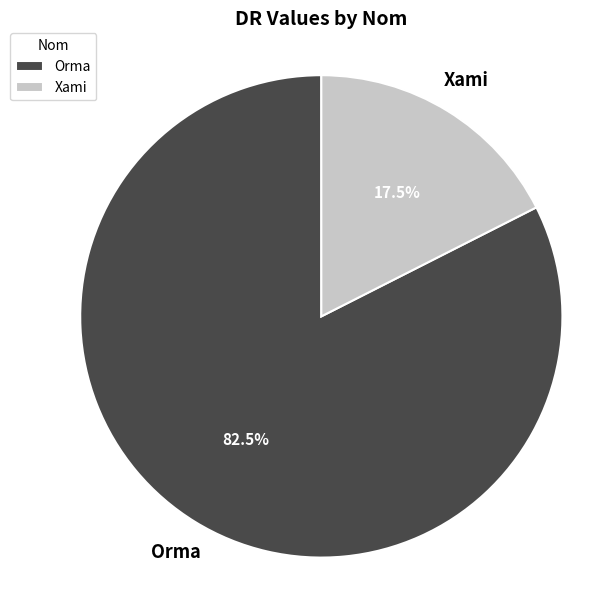

The Orma slice represents 69% of the pie. True or false?

False